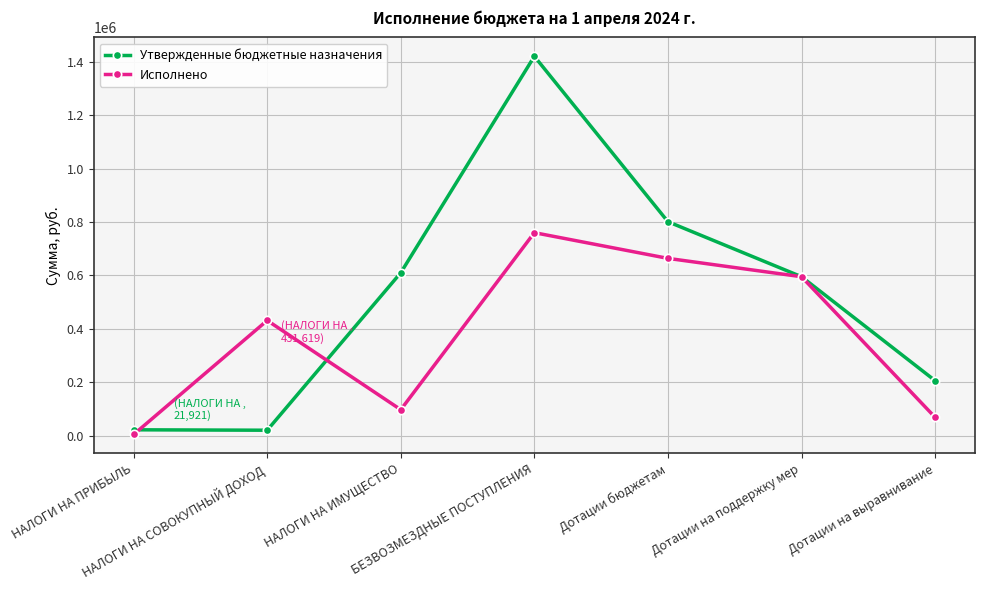

Which series has the largest total across all categories?

Утвержденные бюджетные назначения